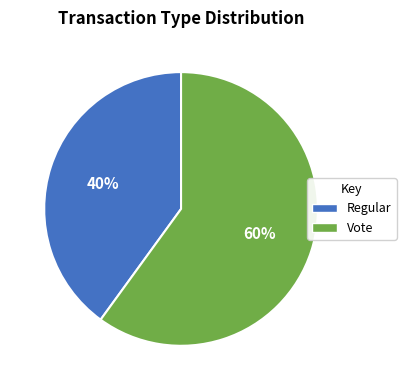

Which slice represents more than half of the pie?

Vote